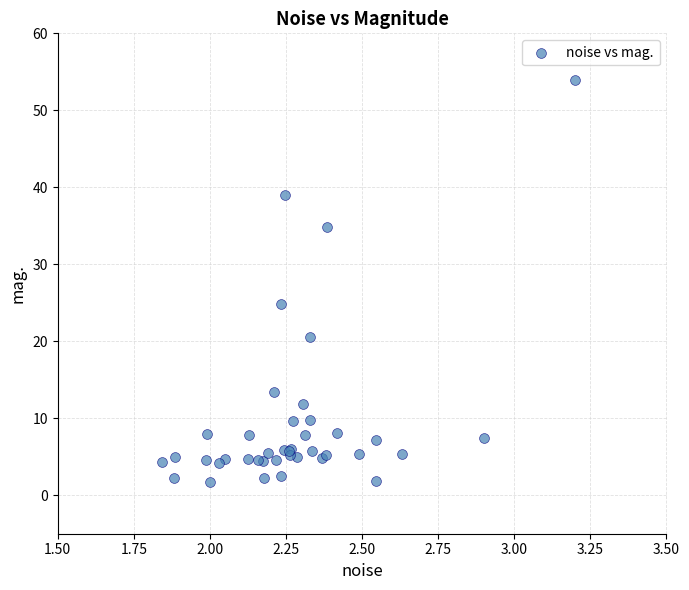

What Y value in the scatter plot is closest to 27?

24.8